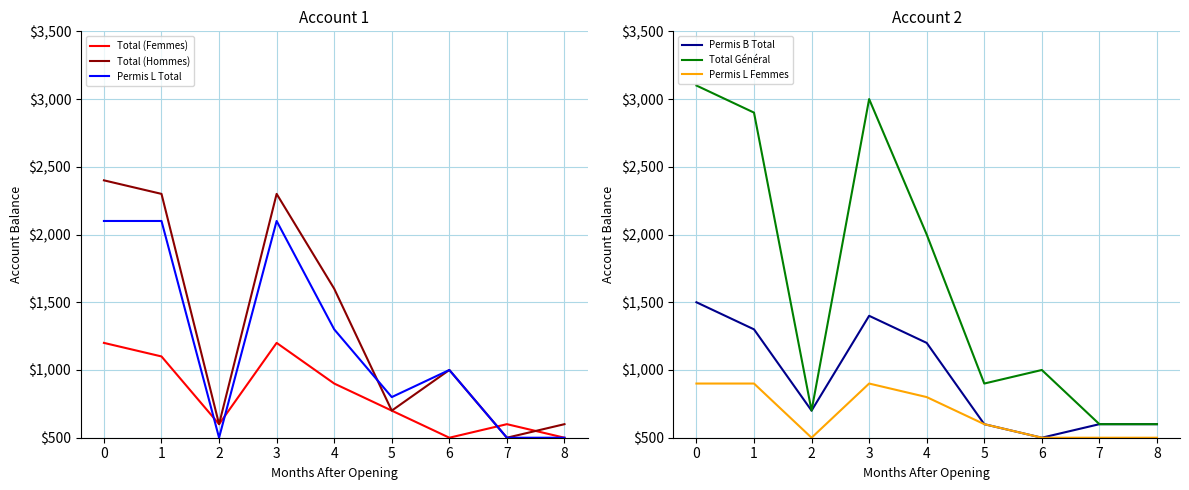

What is the maximum value for Permis L Femmes?

4